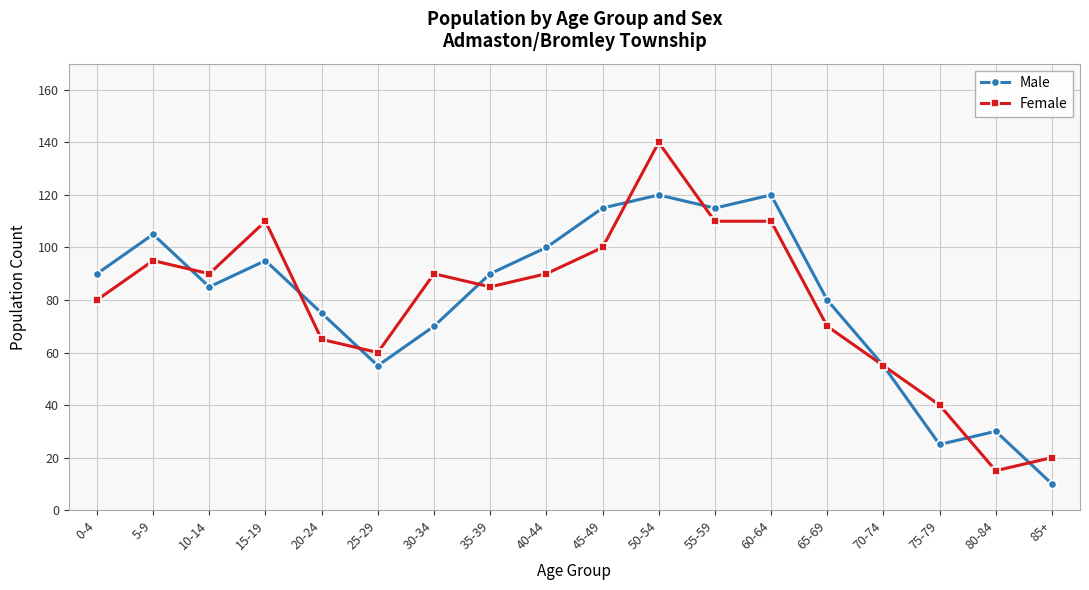

What is the value of the Female point at the 2nd from the left?

95